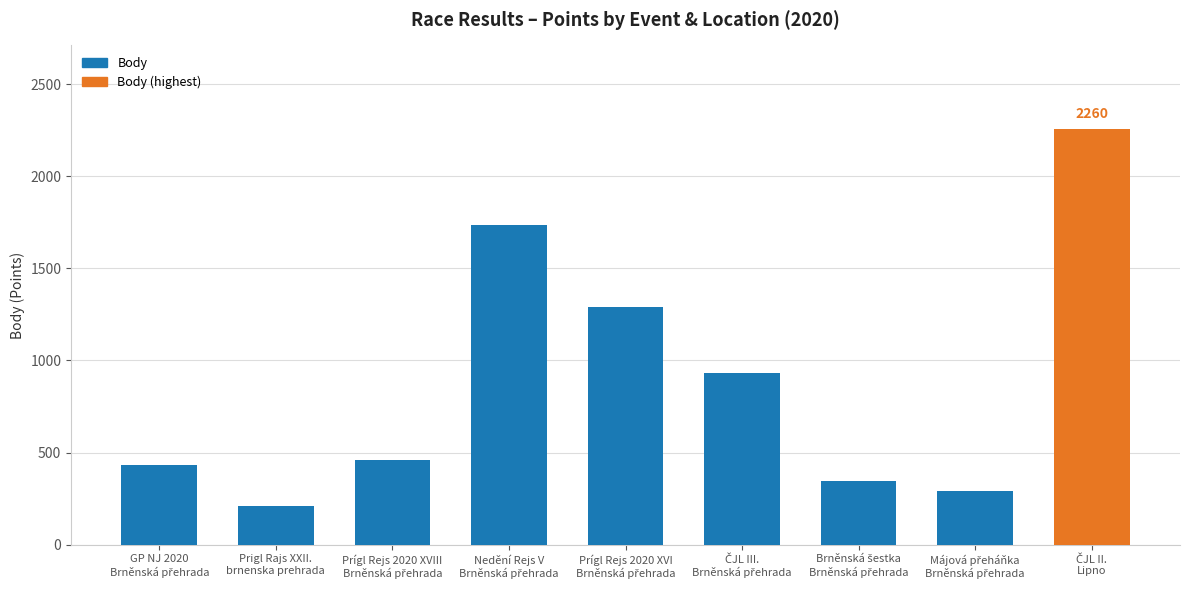

What is the value of the 6th bar from the left?

932